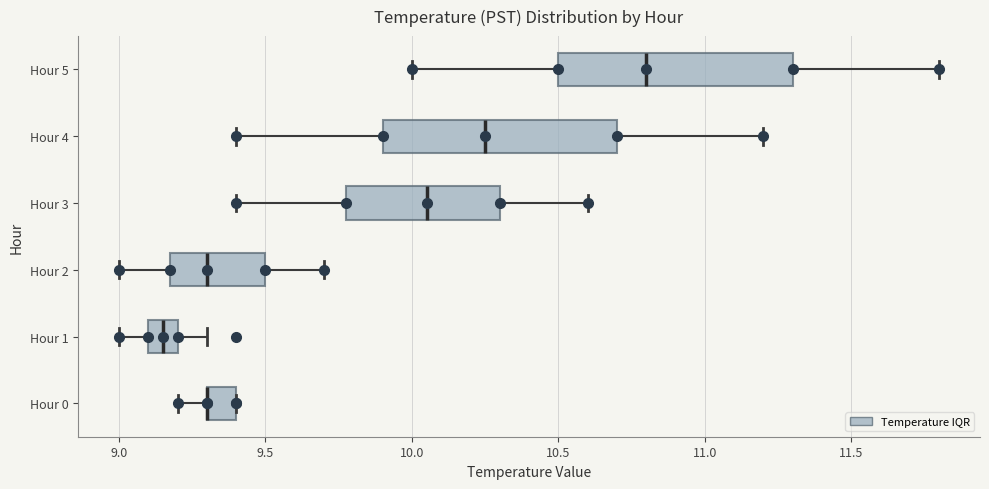

Reading bottom to top, transcribe this box plot: for each box, give where its median line is, the range the box spans, and where its two whiskers end, as read against the x-axis. The values are not printed on the chart, so give them approximately, as read against the axis.

Hour 0: median 9.30 (drawn on the box's left edge), box 9.30 to 9.40, whiskers 9.20 to 9.40
Hour 1: median 9.15, box 9.10 to 9.20, whiskers 9.00 to 9.30
Hour 2: median 9.30, box 9.20 to 9.50, whiskers 9.00 to 9.70
Hour 3: median 10.05, box 9.80 to 10.30, whiskers 9.40 to 10.60
Hour 4: median 10.25, box 9.90 to 10.70, whiskers 9.40 to 11.20
Hour 5: median 10.80, box 10.50 to 11.30, whiskers 10.00 to 11.80